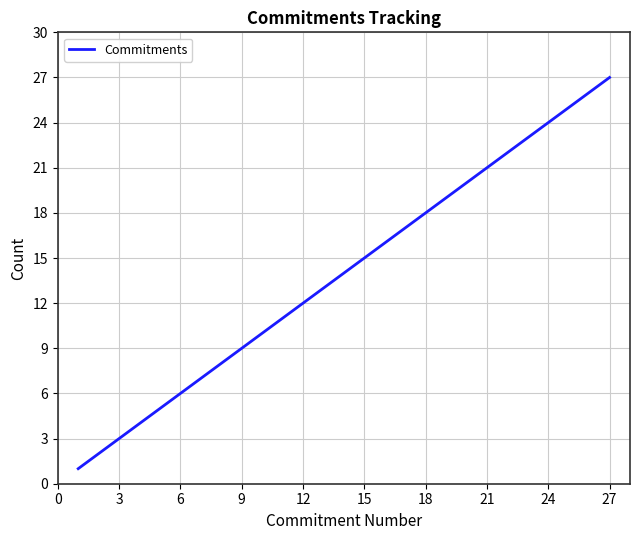

What is the greatest value displayed?

27